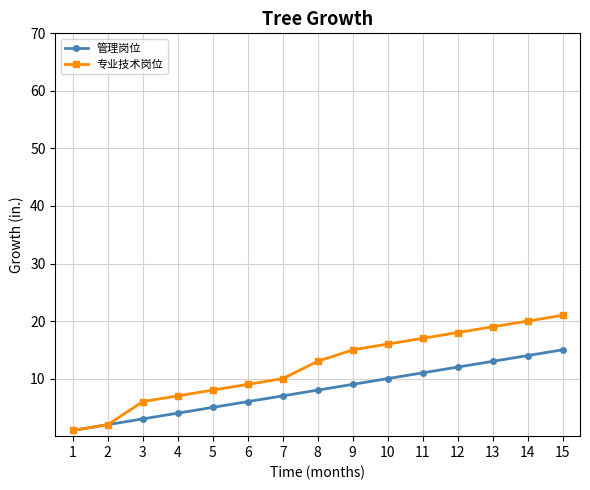

At which label is 管理岗位 closest to 8?

8